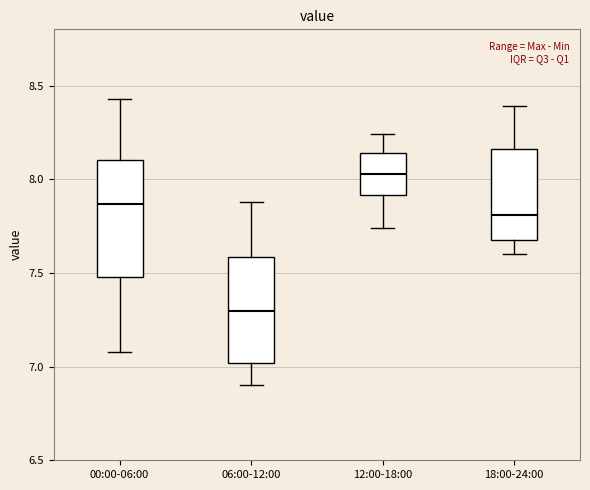

Where does the median line of the box for 06:00-12:00 sit on the y-axis? The values are not printed on the chart, so give them approximately, as read against the axis.

7.30